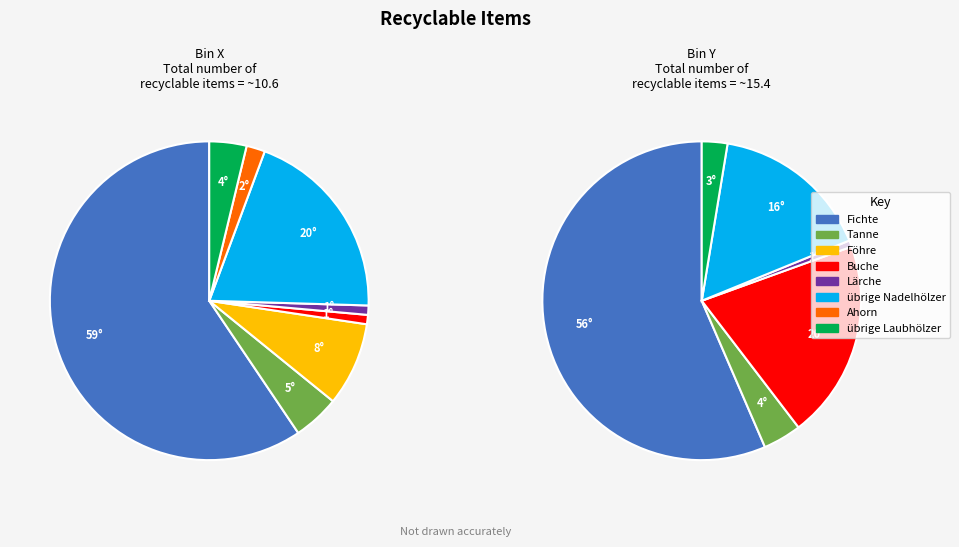

To the nearest percent, what portion does Föhre represent?

8%